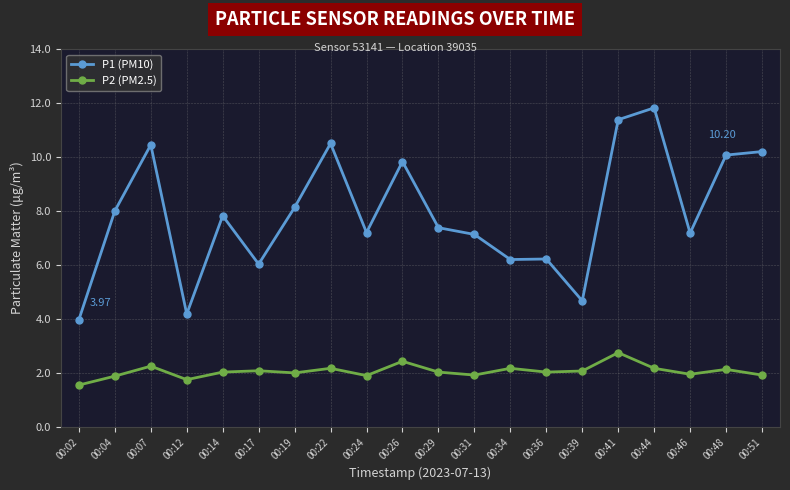

What are all the series names shown in the legend?

P1 (PM10), P2 (PM2.5)